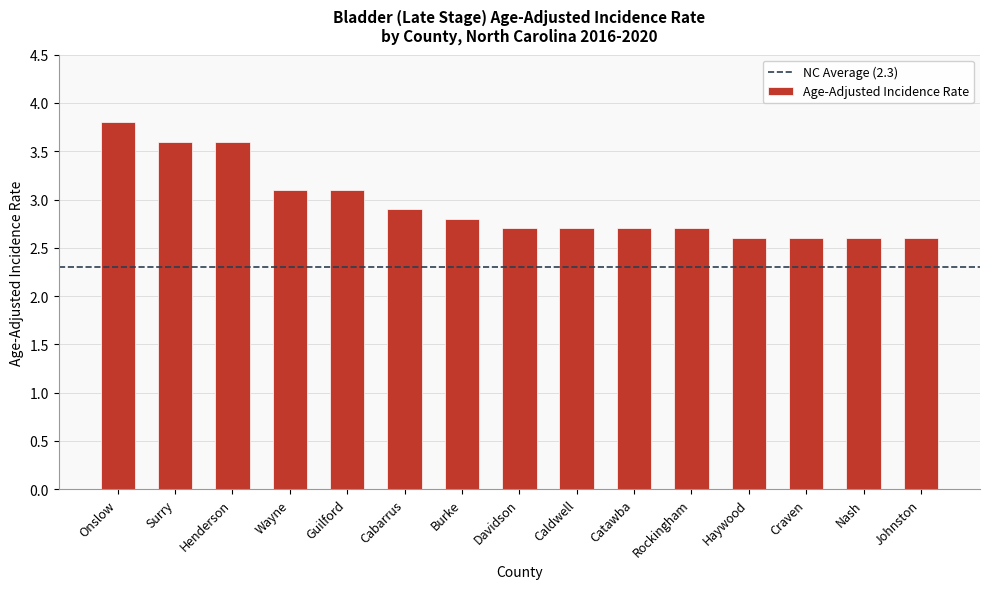

The value at Wayne is 3.1. True or false?

True